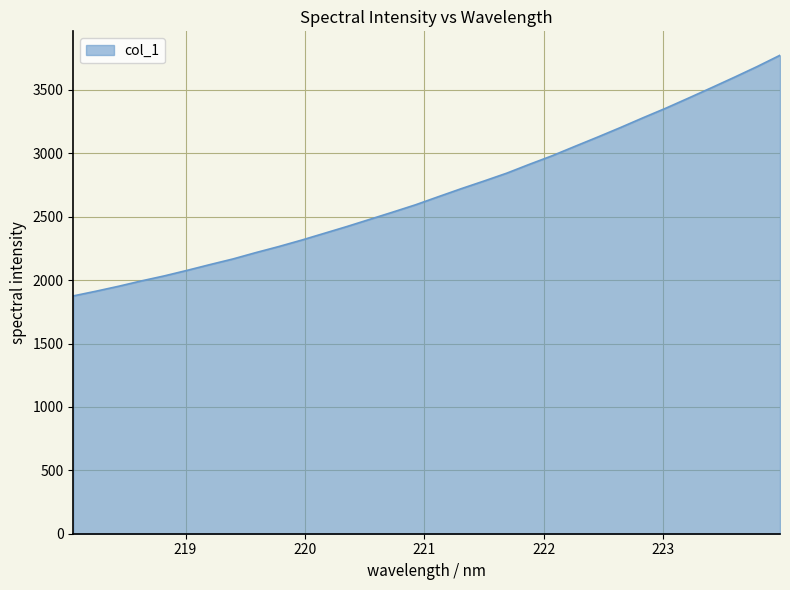

What is the difference between the maximum and minimum values?

1898.0